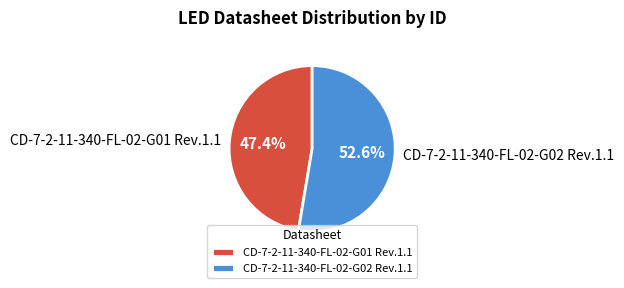

To the nearest percent, what is the average slice percentage?

50%